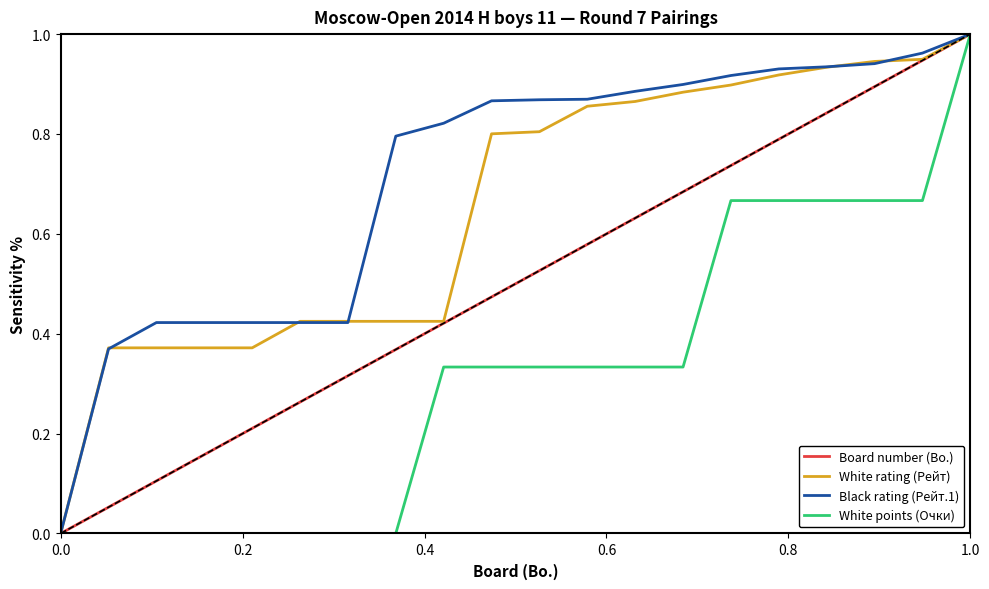

Which series has the largest total across all categories?

Black rating (Рейт.1)